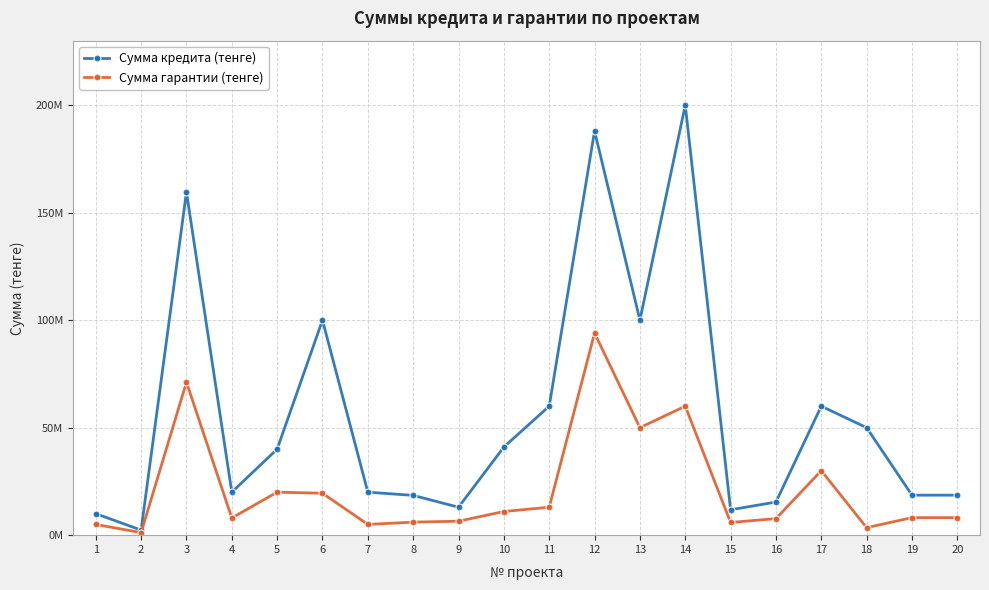

In Сумма кредита (тенге), how many points are lower than both neighbors (excluding endpoints)?

5